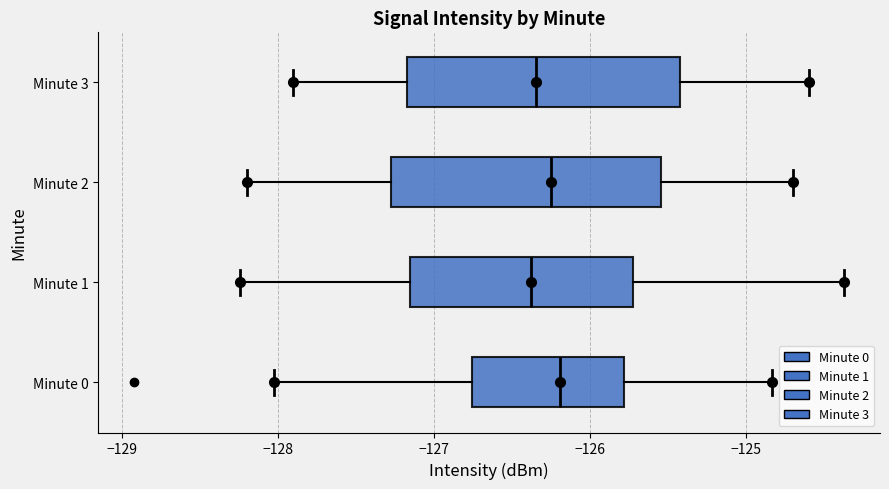

Reading bottom to top, transcribe this box plot: for each box, give where its median line is, the range the box spans, and where its two whiskers end, as read against the x-axis. The values are not printed on the chart, so give them approximately, as read against the axis.

Minute 0: median -126.2, box -126.8 to -125.8, whiskers -128.0 to -124.8
Minute 1: median -126.4, box -127.2 to -125.7, whiskers -128.2 to -124.4
Minute 2: median -126.2, box -127.3 to -125.5, whiskers -128.2 to -124.7
Minute 3: median -126.3, box -127.2 to -125.4, whiskers -127.9 to -124.6